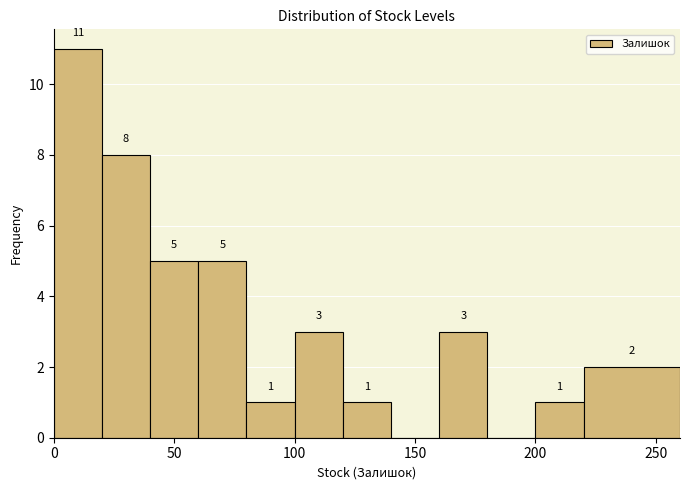

Over which range of the x-axis is the bar tallest?

0 to 20